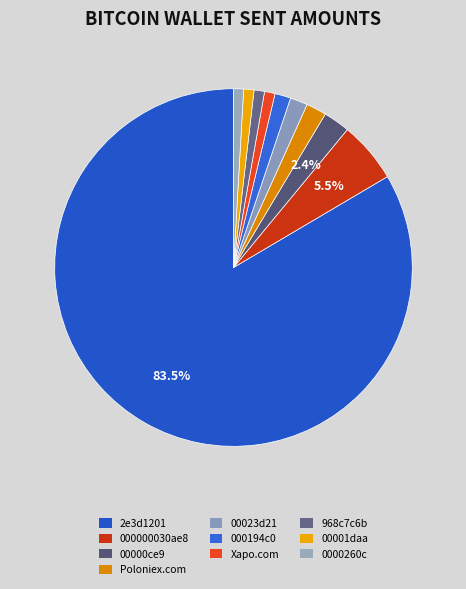

Count the number of slices in the pie.

10